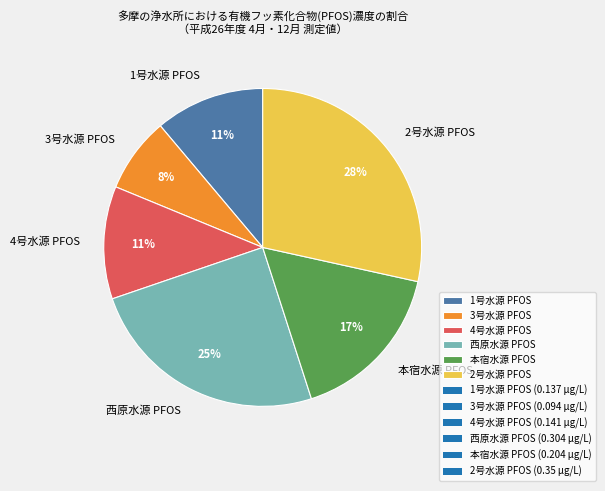

The 本宿水源 PFOS slice represents 6% of the pie. True or false?

False